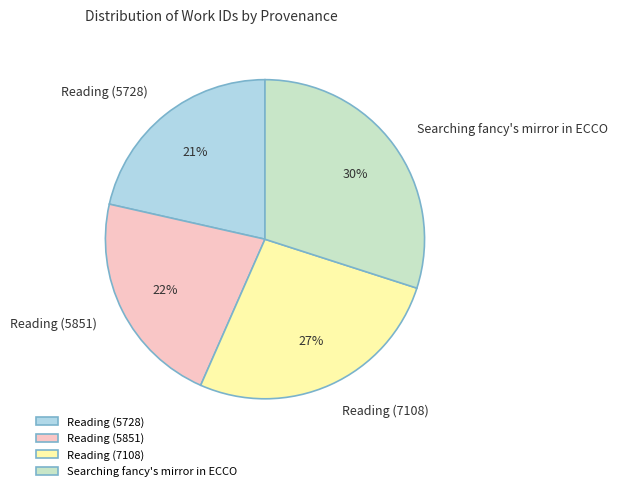

Does any single category account for the majority?

No